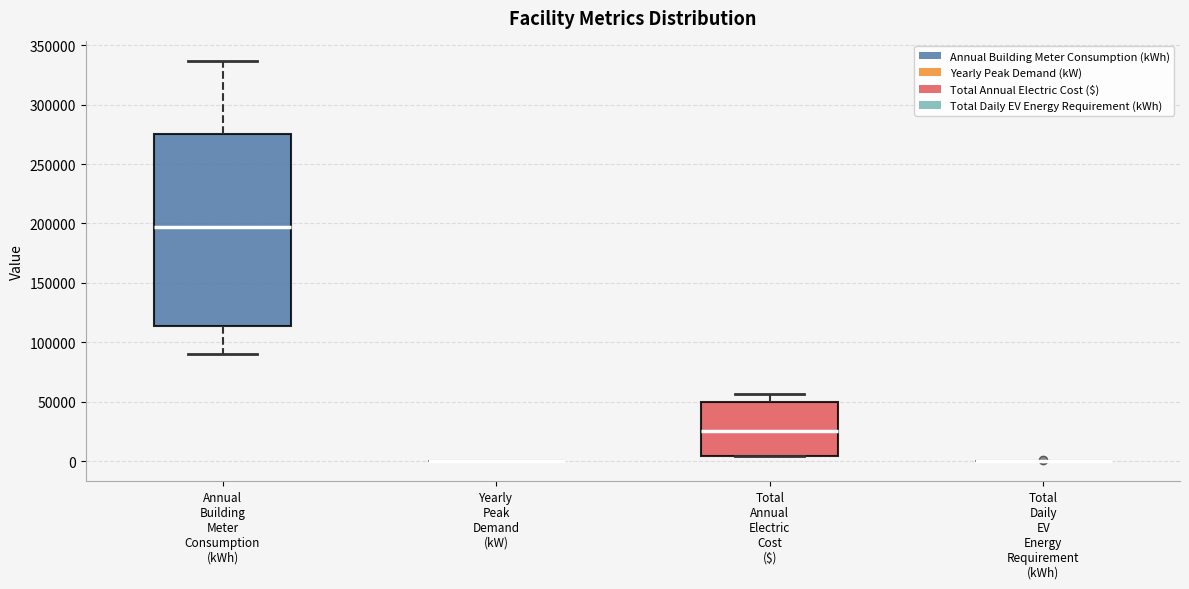

Reading left to right, transcribe this box plot: for each box, give where its median line is, the range the box spans, and where its two whiskers end, as read against the y-axis. The values are not printed on the chart, so give them approximately, as read against the axis.

Annual Building Meter Consumption (kWh): median 195000, box 115000 to 275000, whiskers 90000 to 335000
Yearly Peak Demand (kW): box collapsed to a line at 0, whiskers 0 to 0
Total Annual Electric Cost ($): median 25000, box 5000 to 50000, whiskers 5000 to 55000
Total Daily EV Energy Requirement (kWh): box collapsed to a line at 0, whiskers 0 to 0